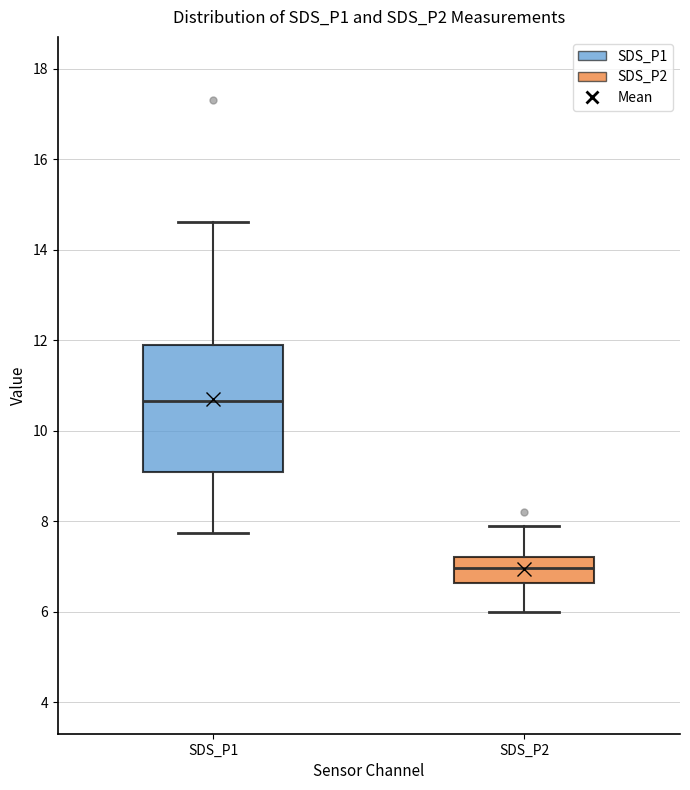

Reading left to right, read every box against the y-axis: the position of its median line, the range the box covers, and the ends of its whiskers. The values are not printed on the chart, so give them approximately, as read against the axis.

SDS_P1: median 10.6, box 9.0 to 11.8, whiskers 7.8 to 14.6
SDS_P2: median 7.0, box 6.6 to 7.2, whiskers 6.0 to 8.0